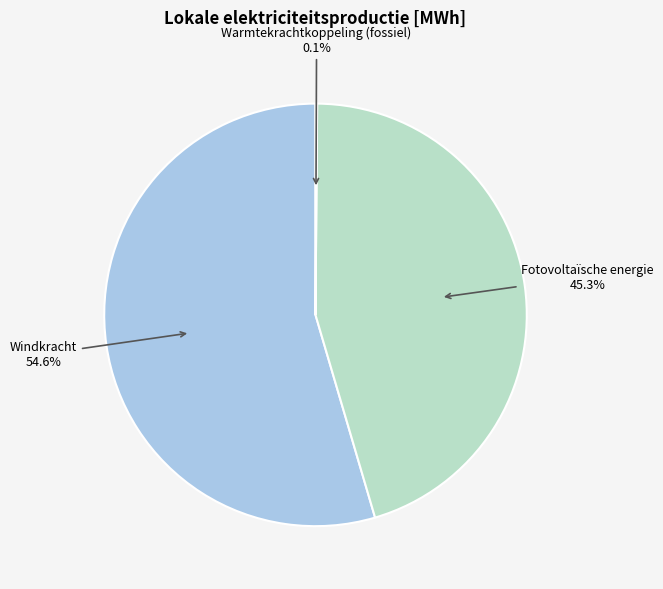

How much of the chart is everything except Windkracht?

45.4%